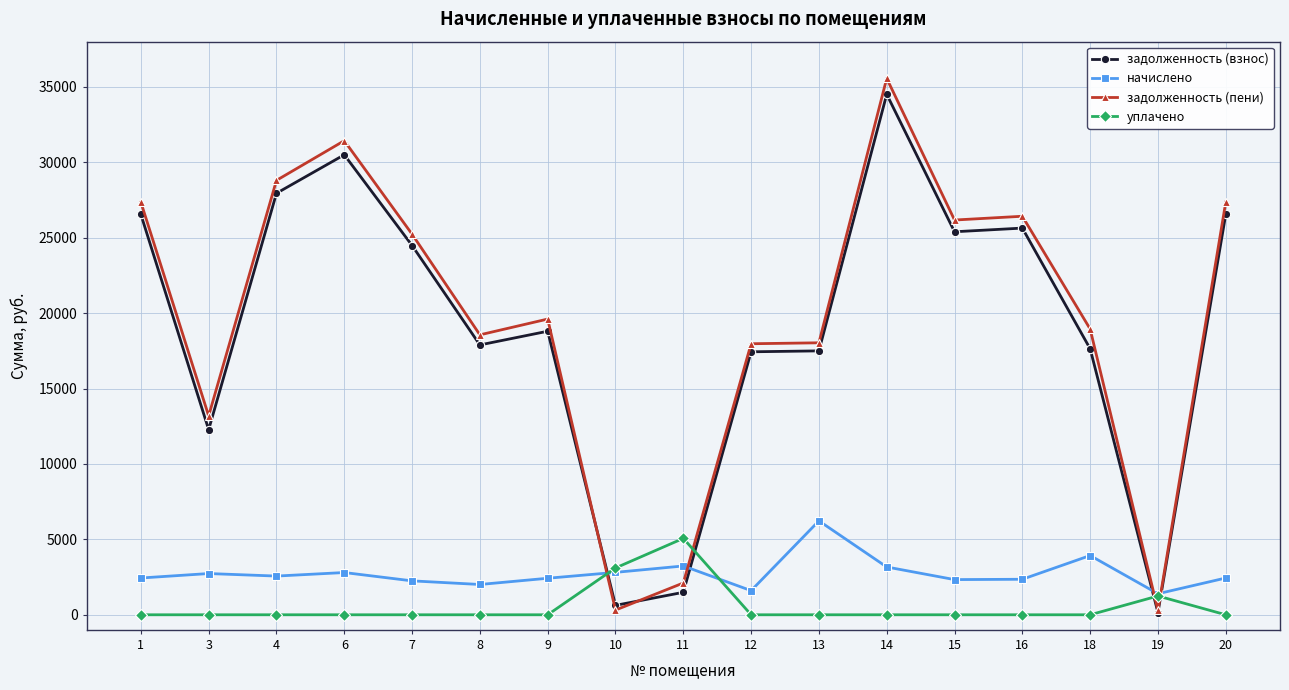

The value of задолженность (пени) at 6 is 17030.2. True or false?

False